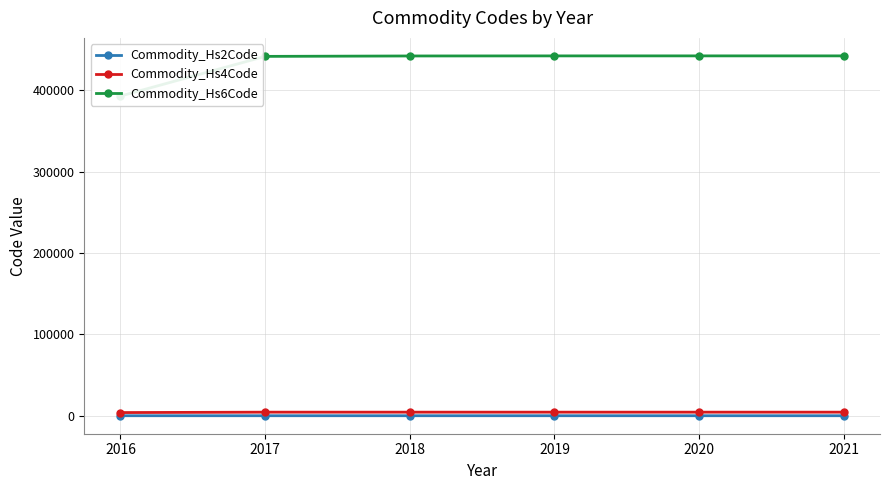

The value of Commodity_Hs4Code at 2021 is 7090. True or false?

False